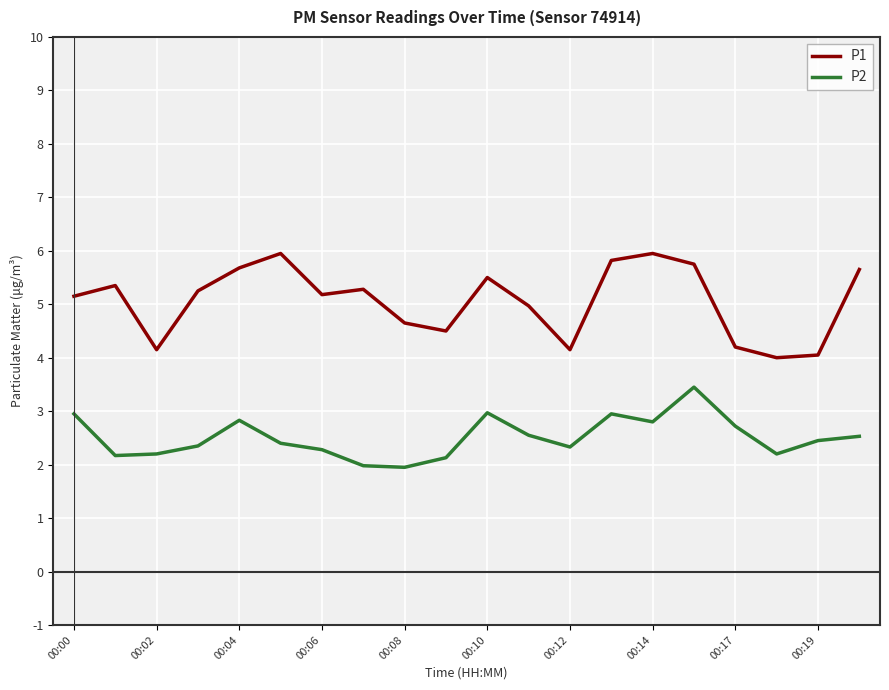

Rank the series by their maximum value, from highest to lowest.

P1, P2